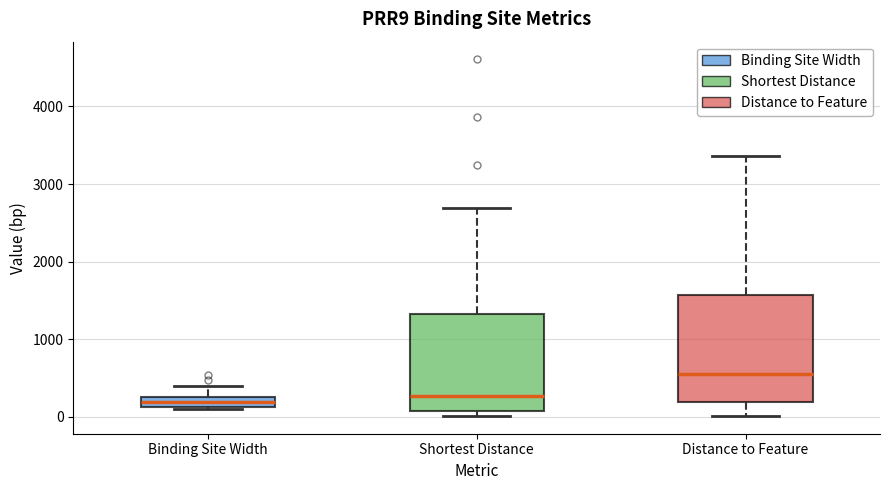

Where does the median line of the box for Binding Site Width sit on the y-axis? The values are not printed on the chart, so give them approximately, as read against the axis.

200